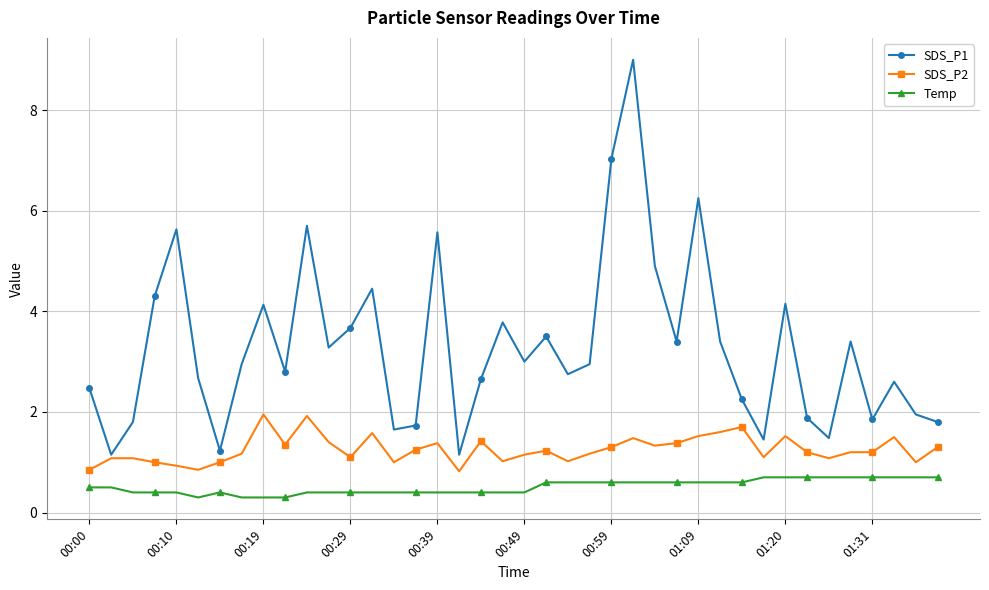

Which series has the widest spread of values?

SDS_P1